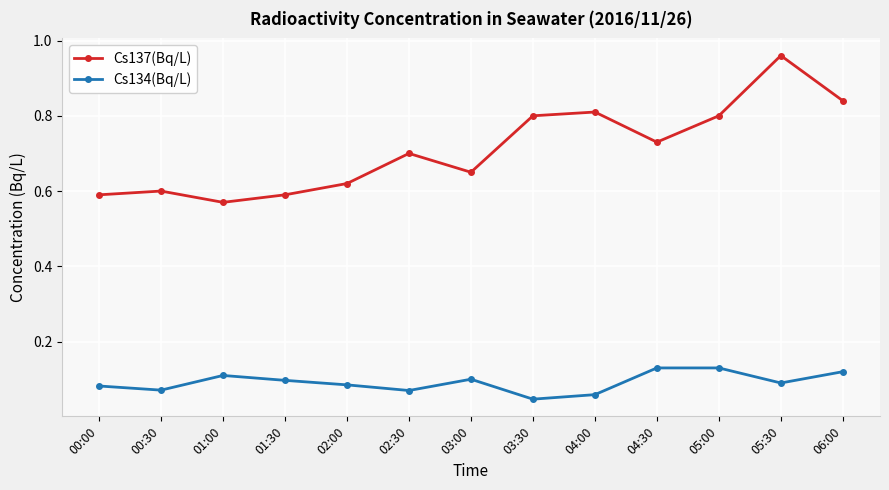

What is the label of the 4th point from the right?

04:30